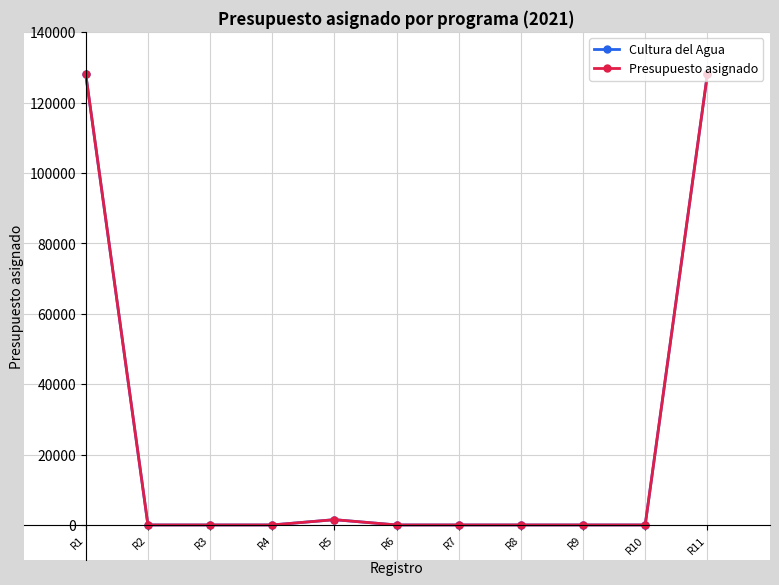

The value of Presupuesto asignado at R3 is -78316. True or false?

False